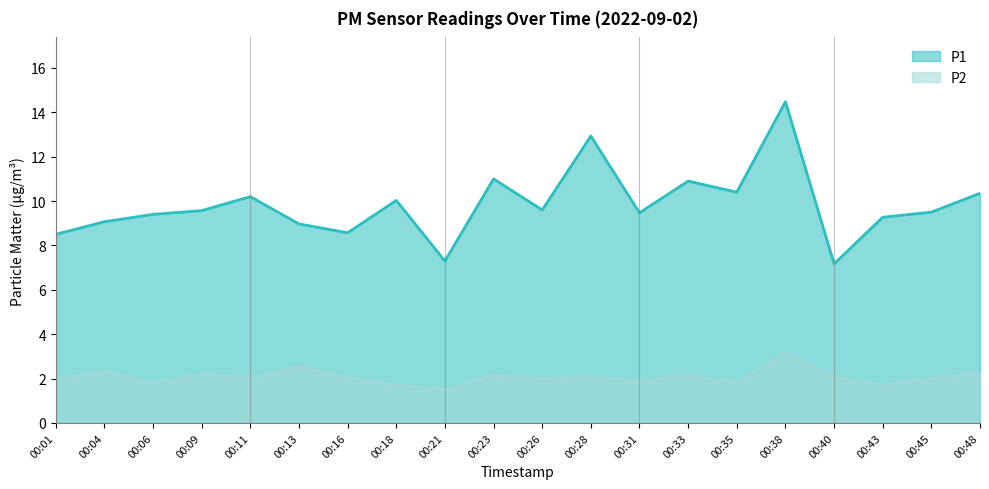

What is the difference between the highest and lowest values at 00:21?

5.8